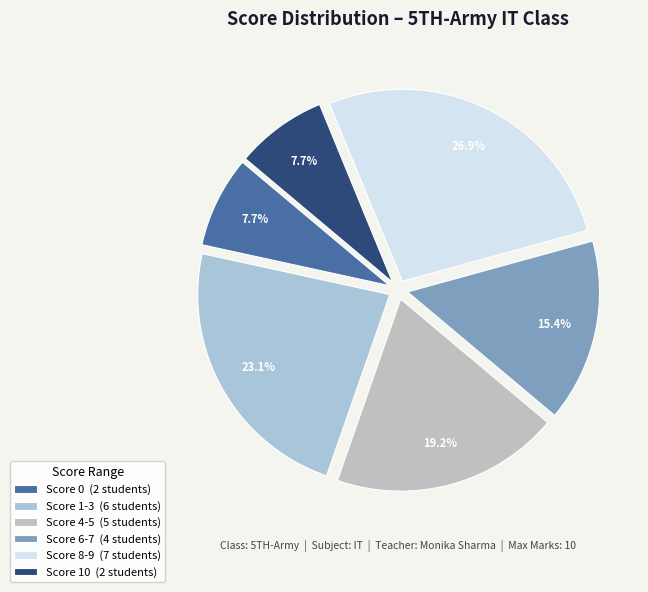

How many segments does this pie chart have?

6